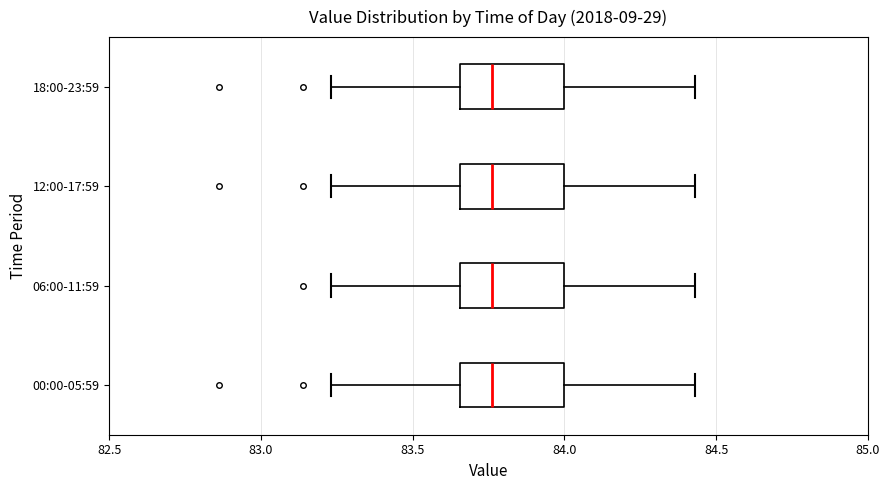

Reading bottom to top, transcribe this box plot: for each box, give where its median line is, the range the box spans, and where its two whiskers end, as read against the x-axis. The values are not printed on the chart, so give them approximately, as read against the axis.

00:00-05:59: median 83.75, box 83.65 to 84.00, whiskers 83.25 to 84.45
06:00-11:59: median 83.75, box 83.65 to 84.00, whiskers 83.25 to 84.45
12:00-17:59: median 83.75, box 83.65 to 84.00, whiskers 83.25 to 84.45
18:00-23:59: median 83.75, box 83.65 to 84.00, whiskers 83.25 to 84.45